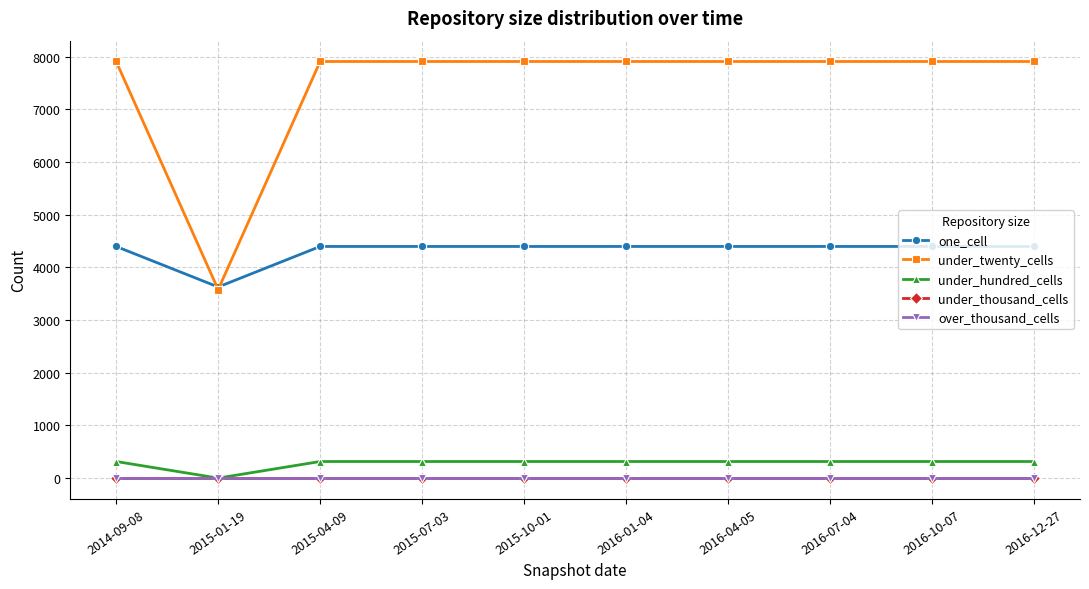

Does the chart have visible grid lines?

Yes